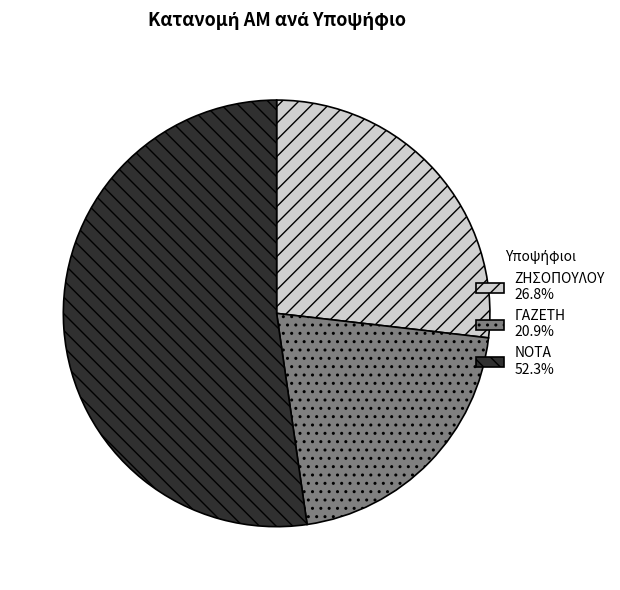

True or false: ΝΟΤΑ accounts for 46% of the total.

False